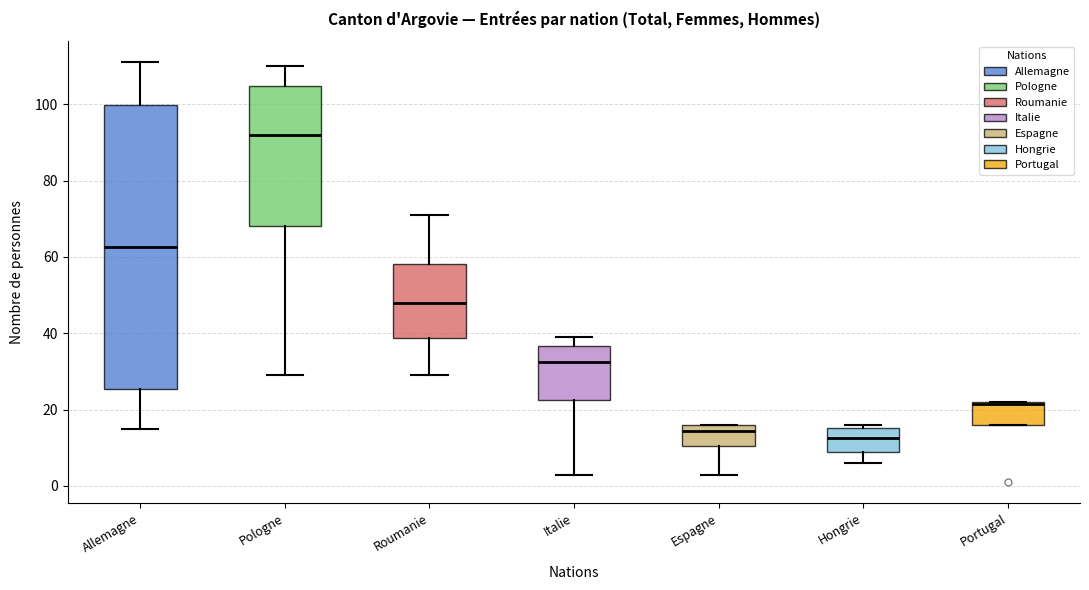

Comparing the boxes themselves (not the whiskers), which one is the tallest?

Allemagne